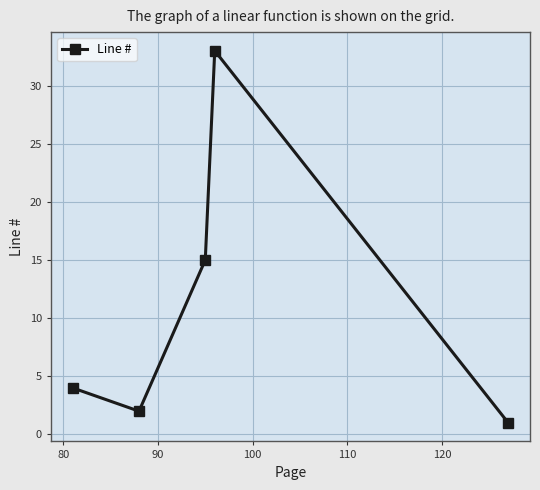

How many points are higher than both their immediate neighbors (excluding endpoints)?

1